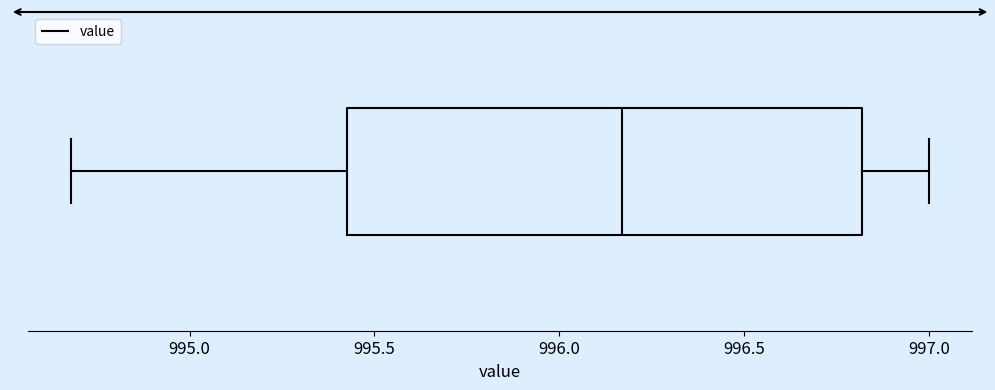

Read this box plot against the x-axis: the position of the median line, the range covered by the box, and the ends of both whiskers. The values are not printed on the chart, so give them approximately, as read against the axis.

median 996.15, box 995.45 to 996.80, whiskers 994.70 to 997.00